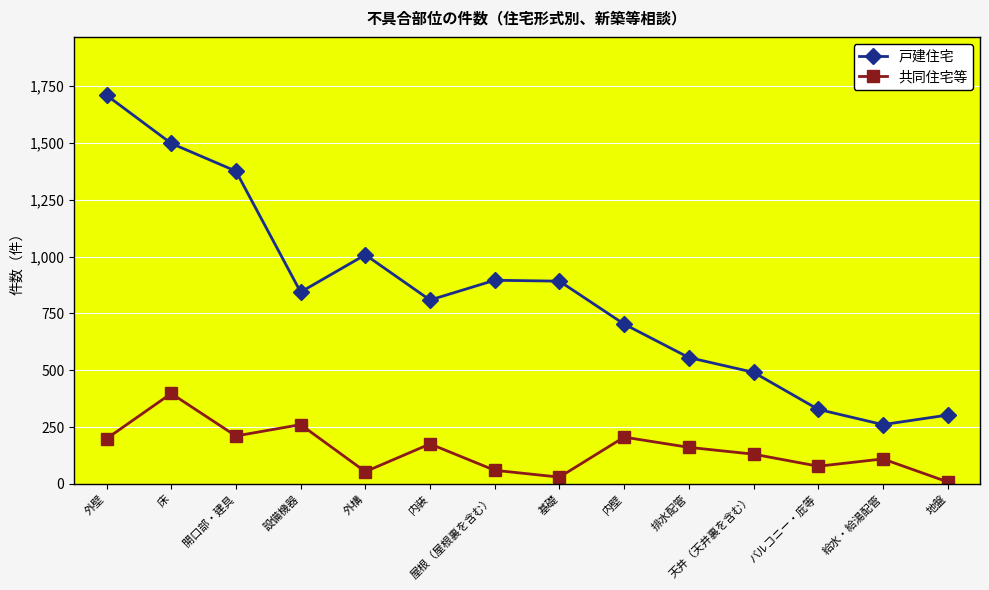

What is the average value of the 共同住宅等 series?

149